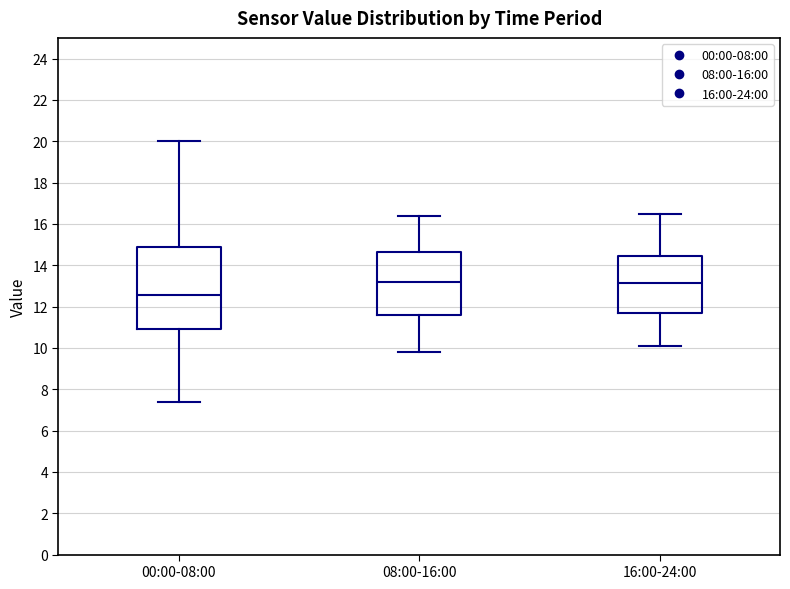

Reading left to right, read every box against the y-axis: the position of its median line, the range the box covers, and the ends of its whiskers. The values are not printed on the chart, so give them approximately, as read against the axis.

00:00-08:00: median 12.6, box 11.0 to 14.8, whiskers 7.4 to 20.0
08:00-16:00: median 13.2, box 11.6 to 14.6, whiskers 9.8 to 16.4
16:00-24:00: median 13.2, box 11.6 to 14.4, whiskers 10.2 to 16.6